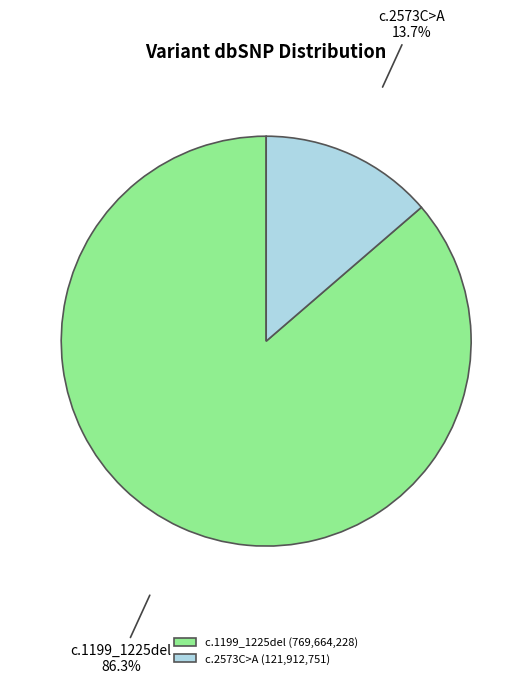

Is there any slice that represents more than half of the pie?

Yes